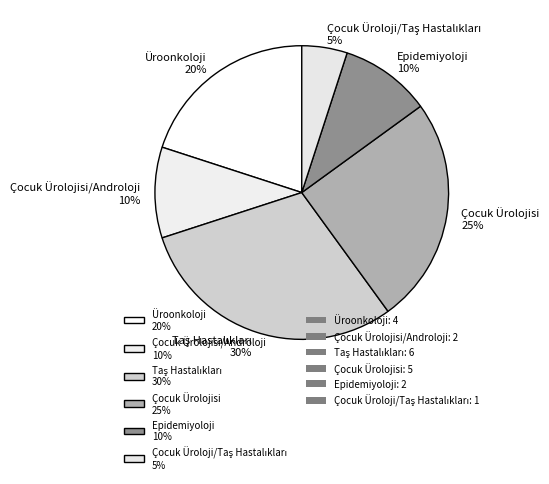

Approximately how many times larger is the value at Epidemiyoloji 10% compared to Çocuk Ürolojisi 25%?

0.4